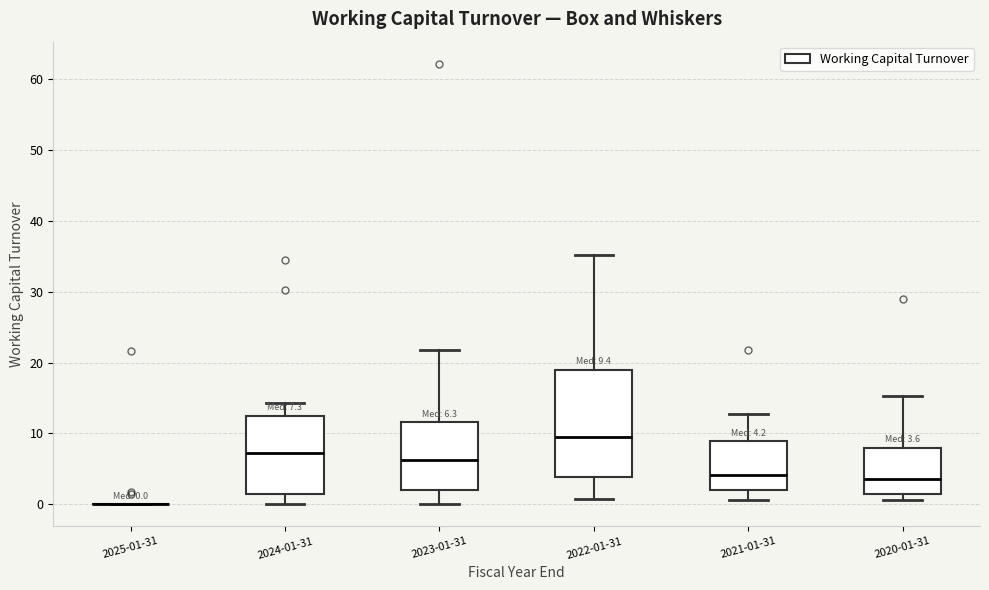

Which box is the tallest, from its lower edge to its upper edge?

2022-01-31